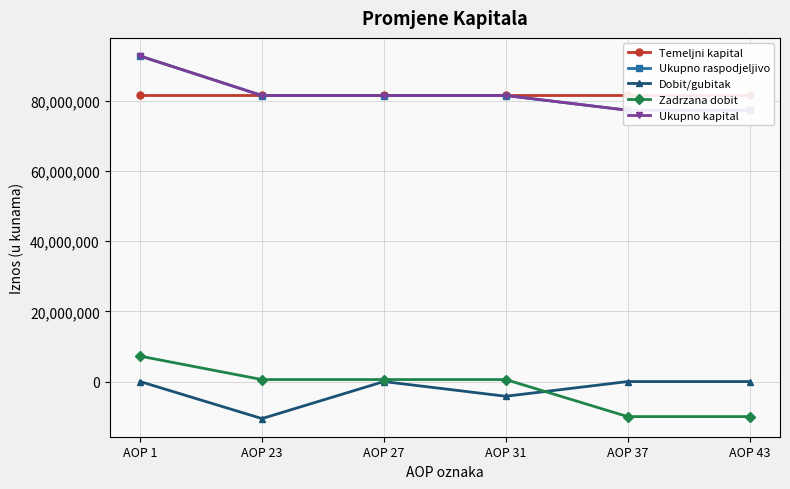

At AOP 23, list the series in order from smallest to largest.

Dobit/gubitak, Zadrzana dobit, Ukupno raspodjeljivo, Ukupno kapital, Temeljni kapital